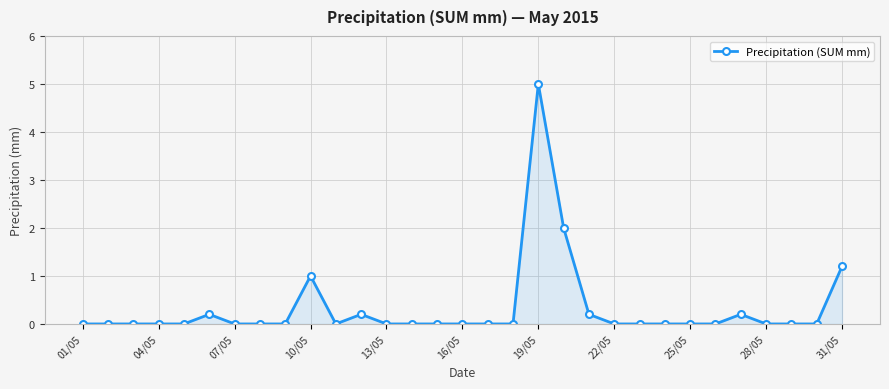

What is the value of the 10th point from the left?

1.0